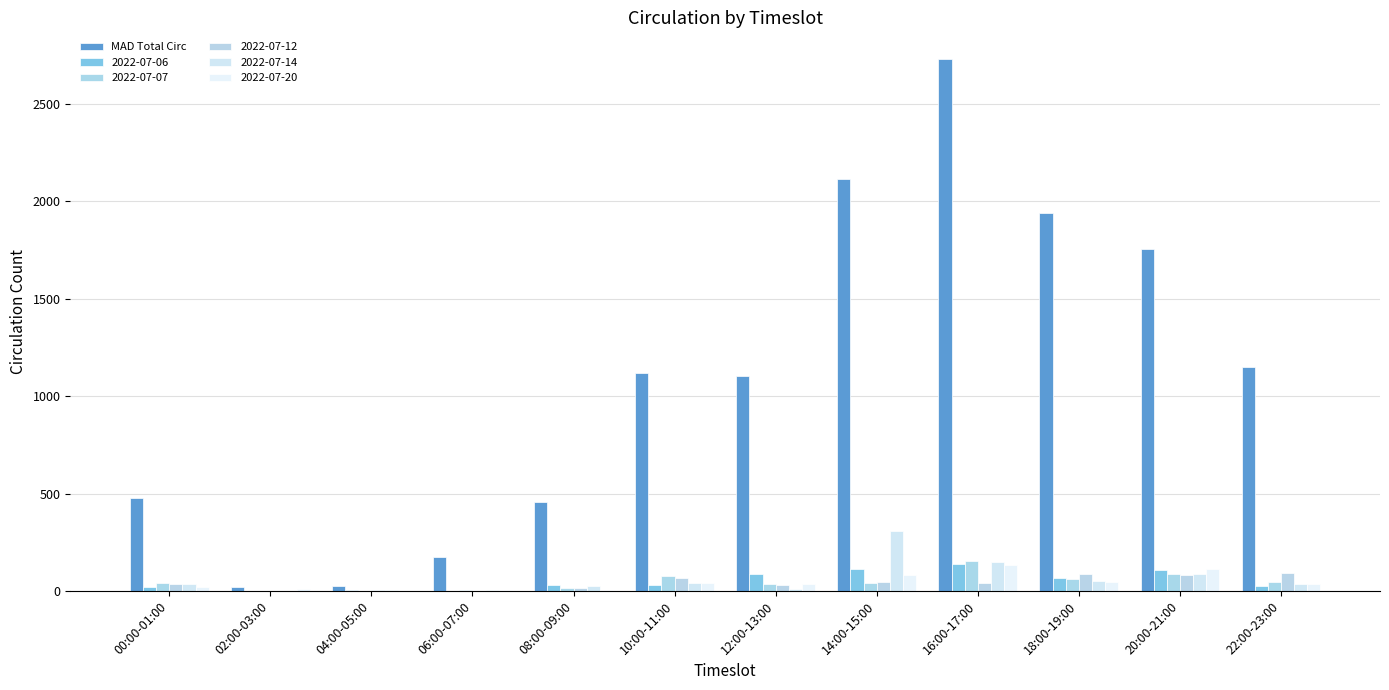

How many distinct data groups are displayed?

6